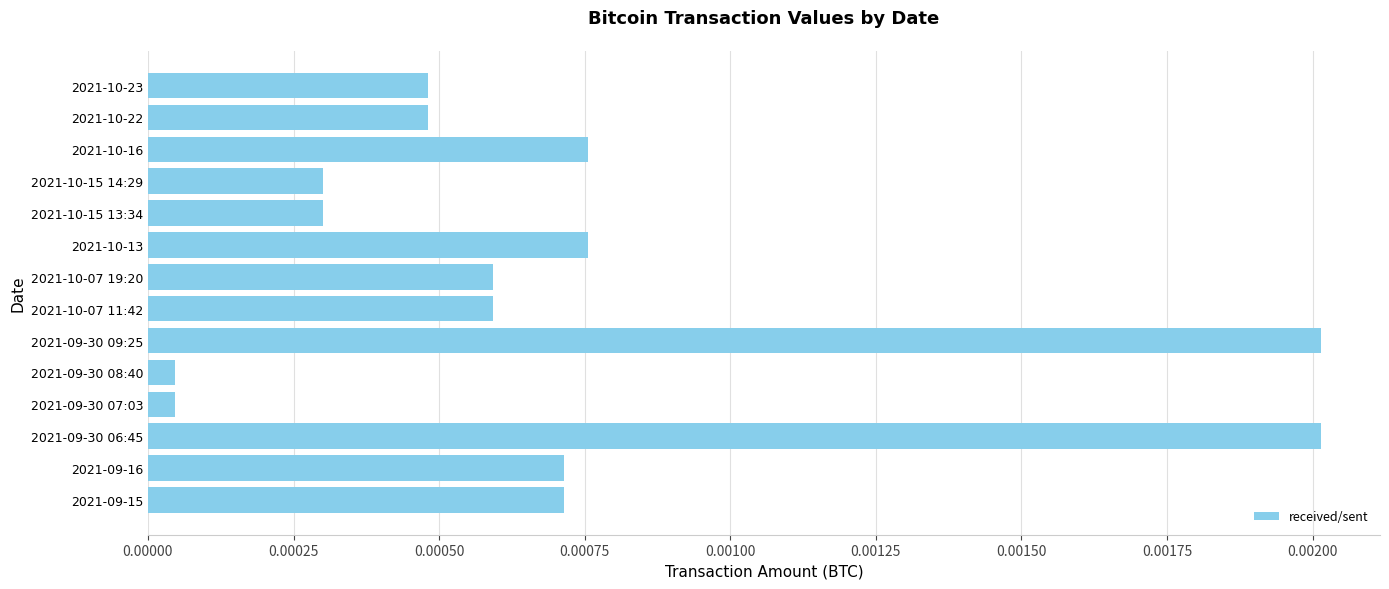

How many bars are there in total?

14